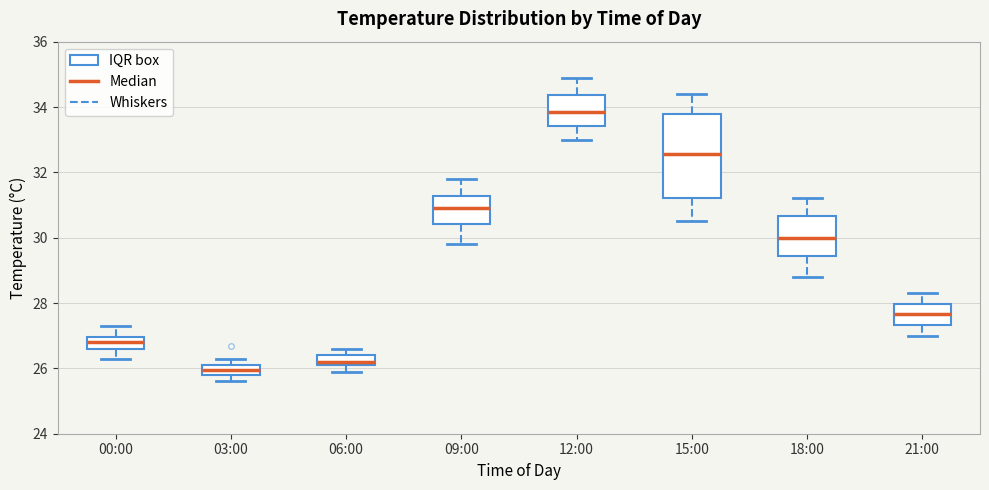

Comparing the boxes themselves (not the whiskers), which one is the tallest?

15:00